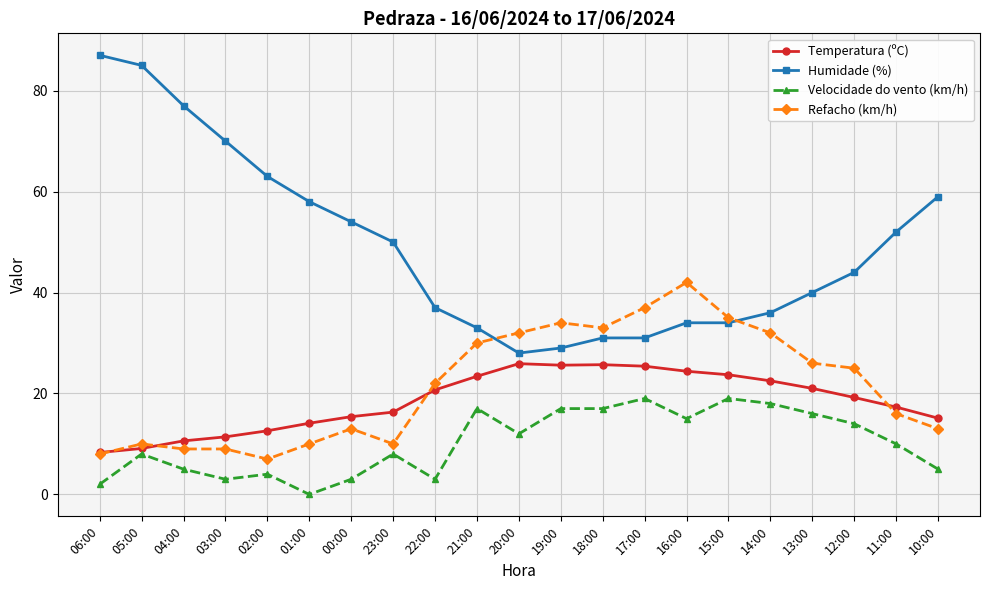

How many lines are shown in the chart?

4